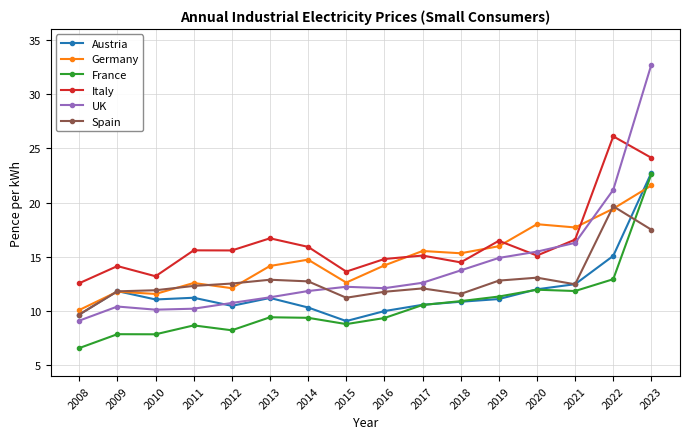

The value of Spain at 2018 is 7.3. True or false?

False